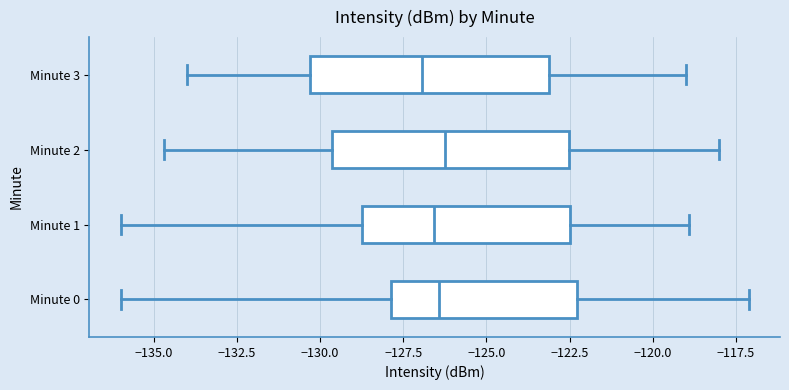

Reading bottom to top, read every box against the x-axis: the position of its median line, the range the box covers, and the ends of its whiskers. The values are not printed on the chart, so give them approximately, as read against the axis.

Minute 0: median -126.5, box -128.0 to -122.5, whiskers -136.0 to -117.0
Minute 1: median -126.5, box -128.5 to -122.5, whiskers -136.0 to -119.0
Minute 2: median -126.0, box -129.5 to -122.5, whiskers -134.5 to -118.0
Minute 3: median -127.0, box -130.5 to -123.0, whiskers -134.0 to -119.0